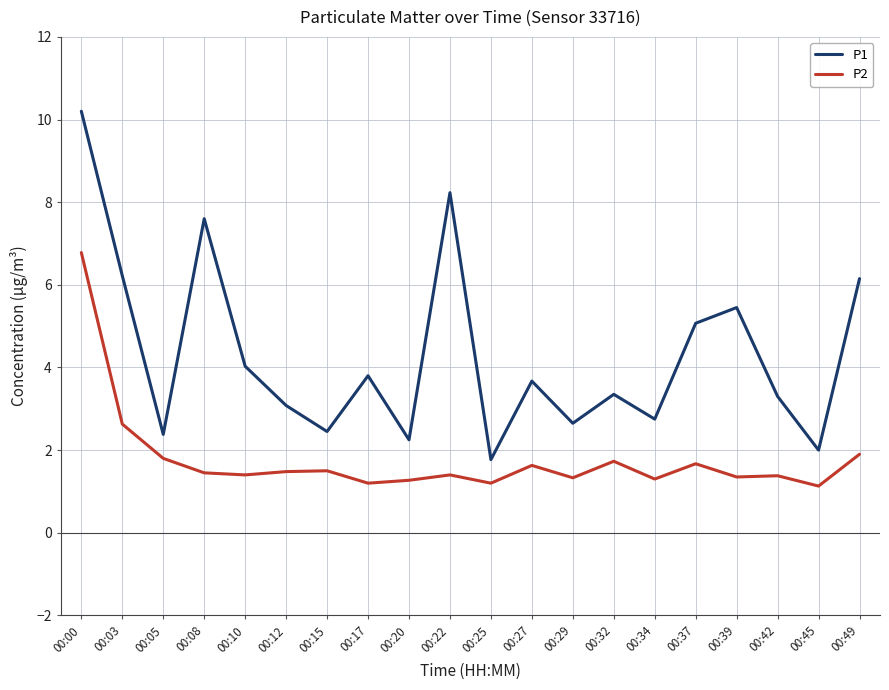

True or false: P1 and P2 cross at least once.

False